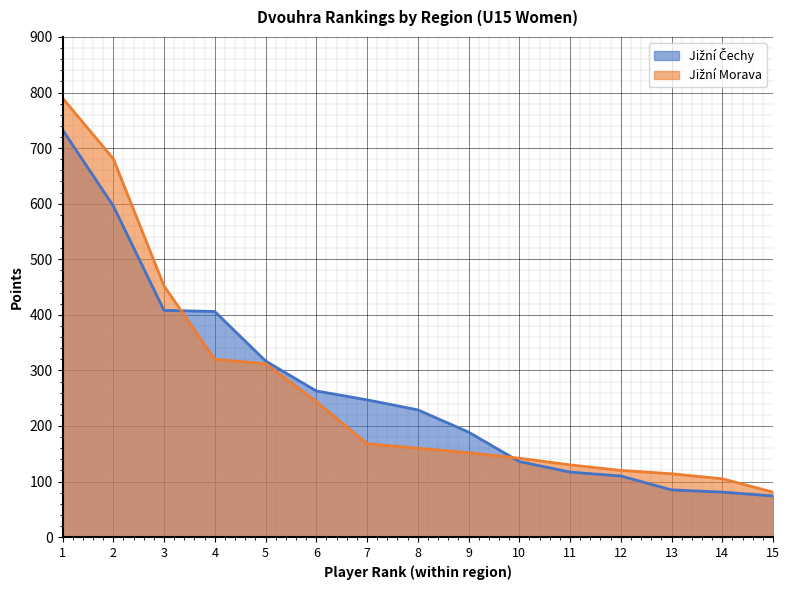

List the series in order of their overall mean, highest first.

Jižní Čechy, Jižní Morava